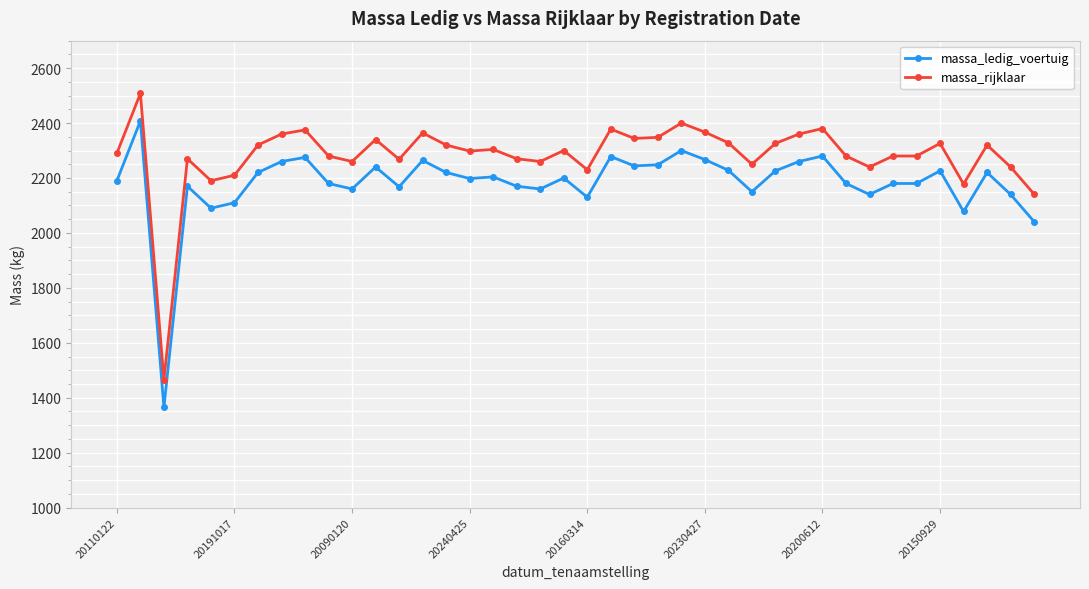

List the series in order of their peak value, lowest first.

massa_ledig_voertuig, massa_rijklaar